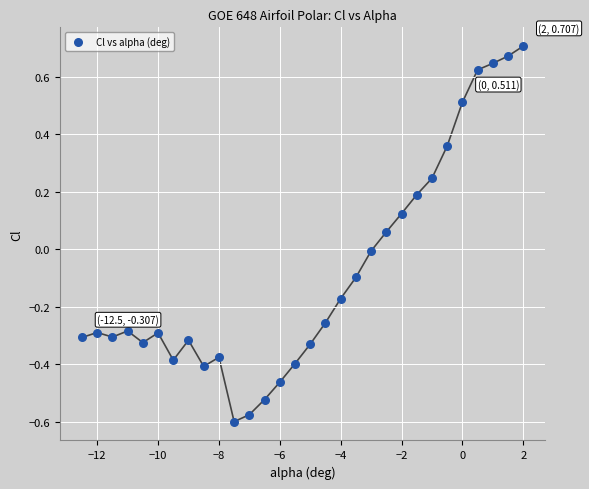

What is the range of Y values (max minus min)?

1.3